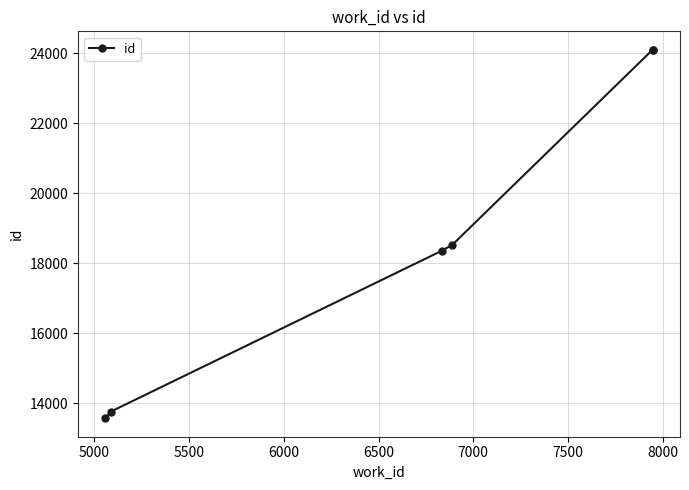

How many distinct data groups are displayed?

1